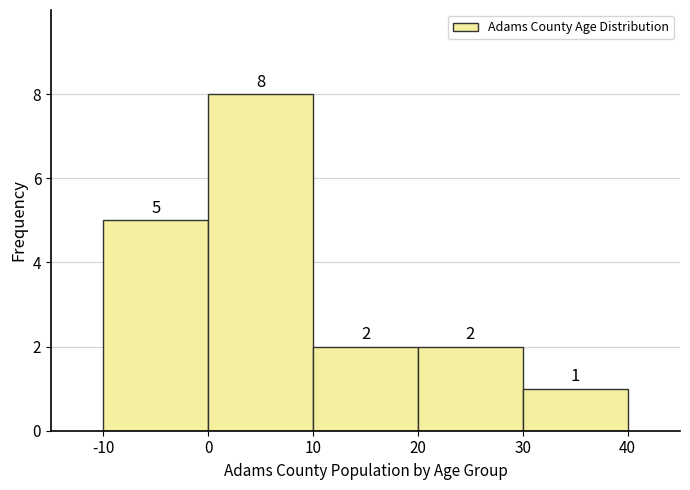

Over which range of the x-axis is the bar tallest?

0 to 10